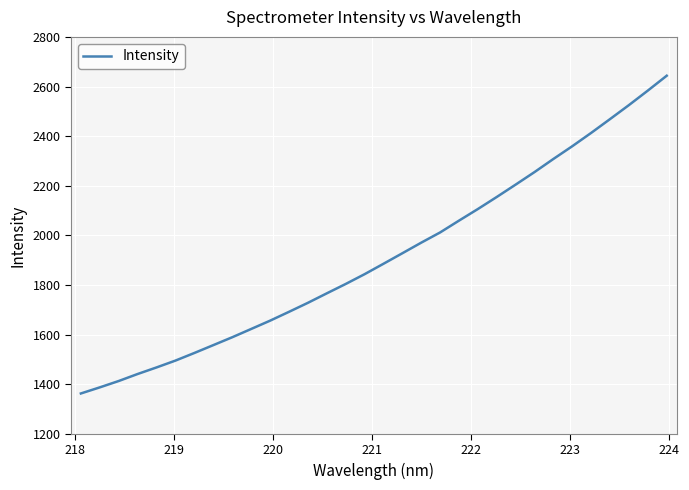

Reading right to left, list all the values displayed in this chart.

2643.5	2583.6	2525.2	2468.8	2413.1	2359.4	2308.1	2255.2	2204.6	2154.8	2106.2	2059.4	2011.7	1970.5	1927.8	1885.3	1843.3	1803.9	1766.1	1727.9	1691.6	1655.9	1622.5	1589.2	1557.4	1525.8	1495.2	1467.6	1441.1	1412.8	1387.2	1362.6